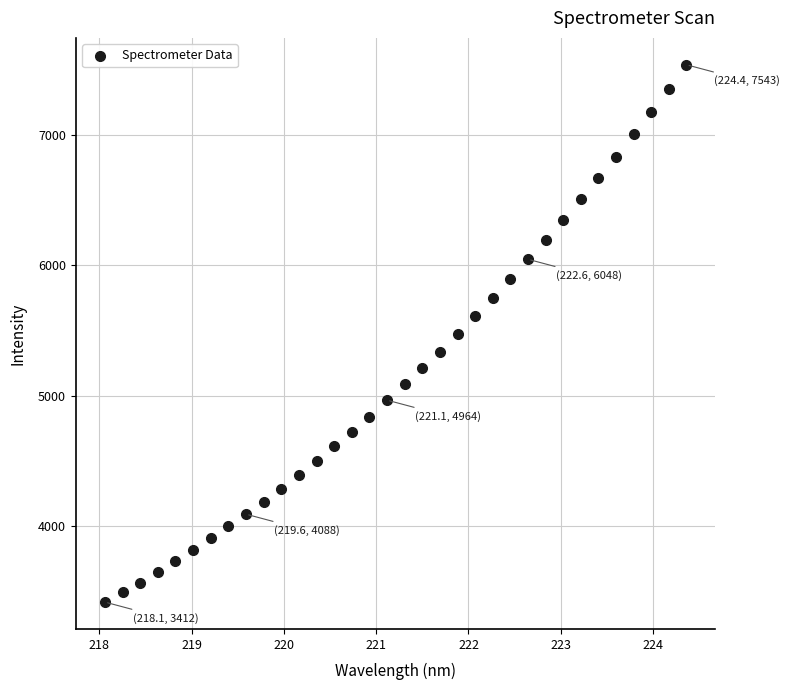

What is the range of X values (max minus min)?

6.3